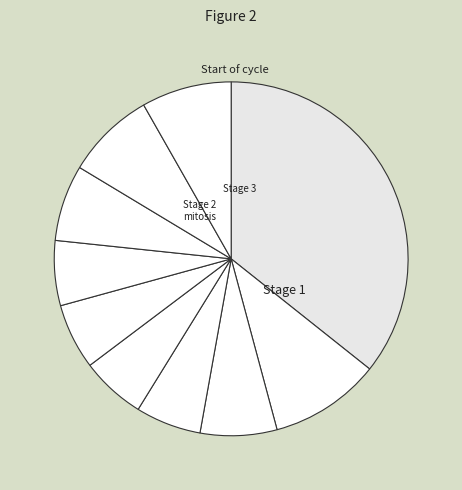

To the nearest percent, what is the difference between the largest and smallest slice percentages?

30%